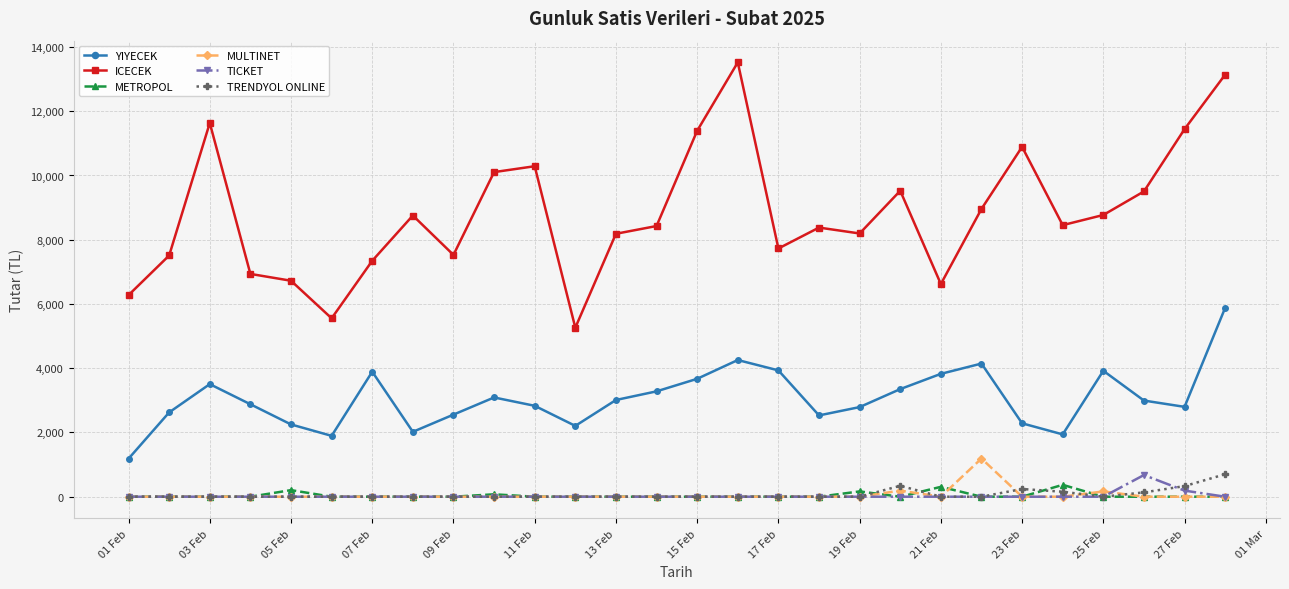

What is the sum of all TRENDYOL ONLINE values?

1900.0